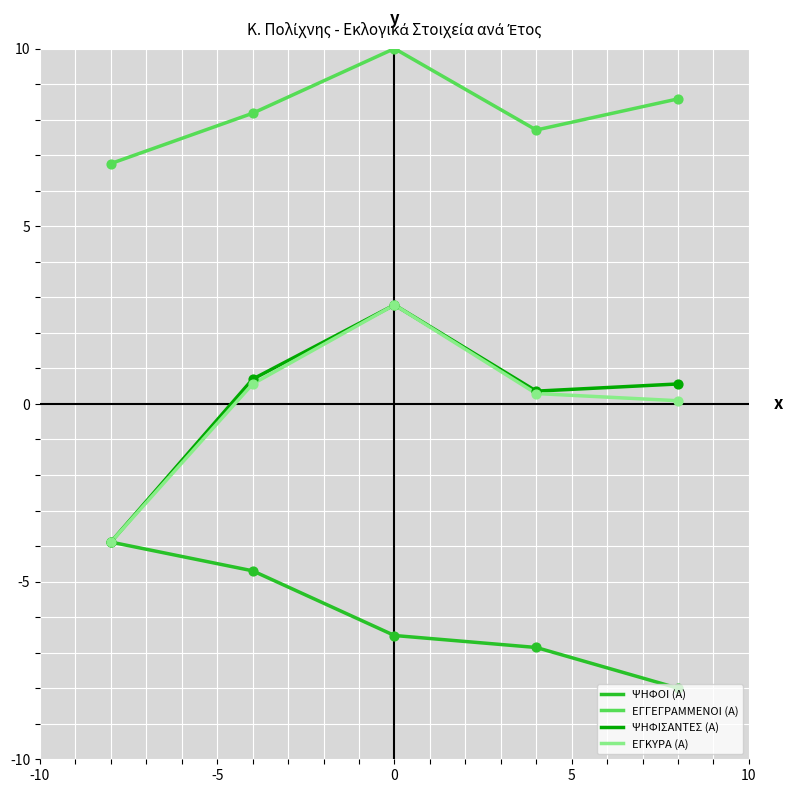

What is the lowest value of the ΨΗΦΙΣΑΝΤΕΣ (Α) series?

-3.9